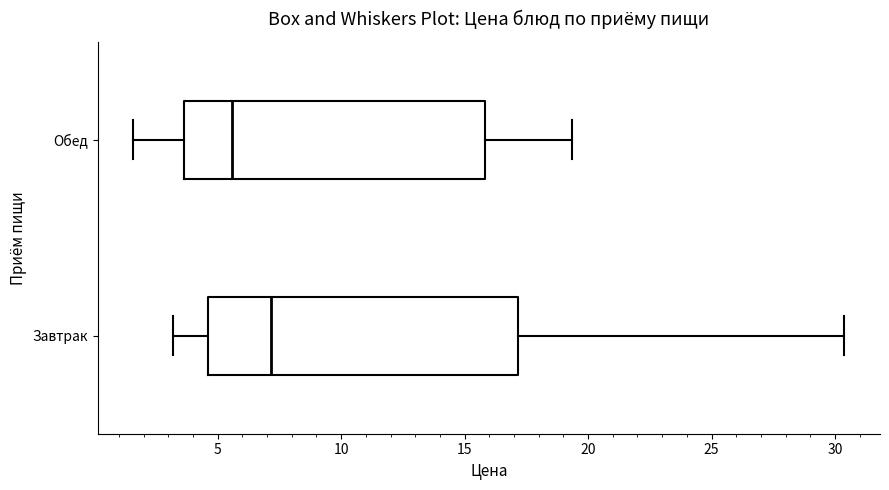

Reading bottom to top, read every box against the x-axis: the position of its median line, the range the box covers, and the ends of its whiskers. The values are not printed on the chart, so give them approximately, as read against the axis.

Завтрак: median 7.0, box 4.5 to 17.0, whiskers 3.0 to 30.5
Обед: median 5.5, box 3.5 to 16.0, whiskers 1.5 to 19.5